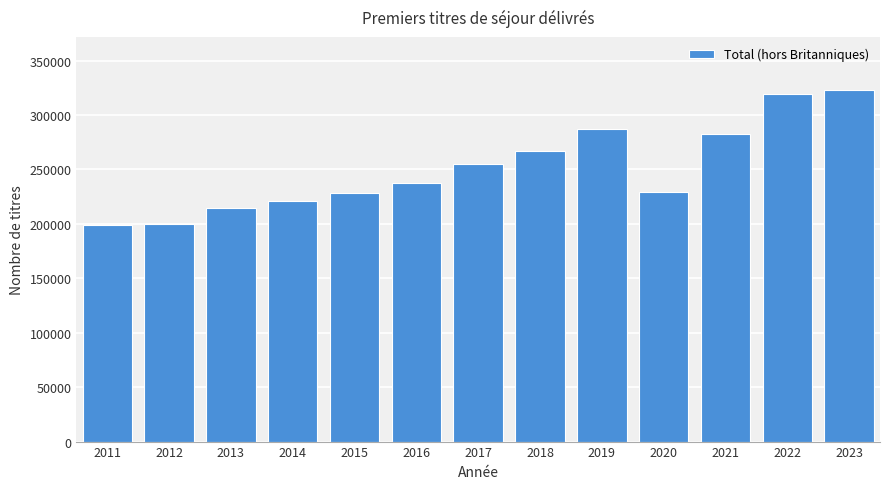

Approximately how many times larger is the value at 2021 compared to 2023?

0.9